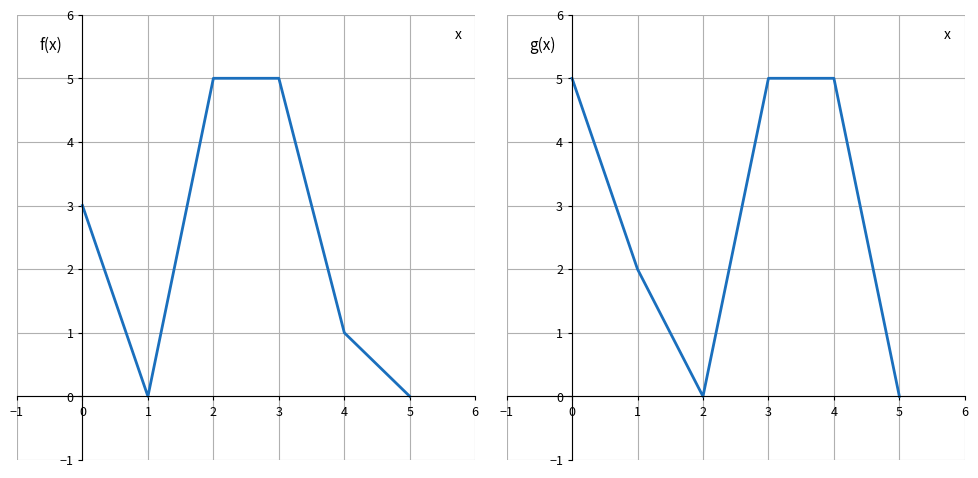

What is the value of the g(x) point at the 4th from the left?

5